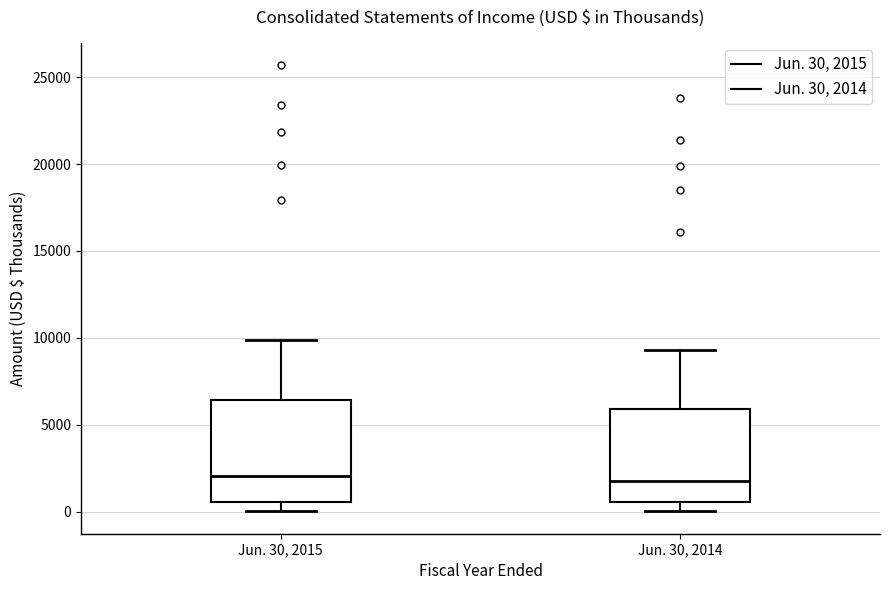

Reading left to right, read every box against the y-axis: the position of its median line, the range the box covers, and the ends of its whiskers. The values are not printed on the chart, so give them approximately, as read against the axis.

Jun. 30, 2015: median 2000, box 500 to 6500, whiskers 0 to 10000
Jun. 30, 2014: median 2000, box 500 to 6000, whiskers 0 to 9500